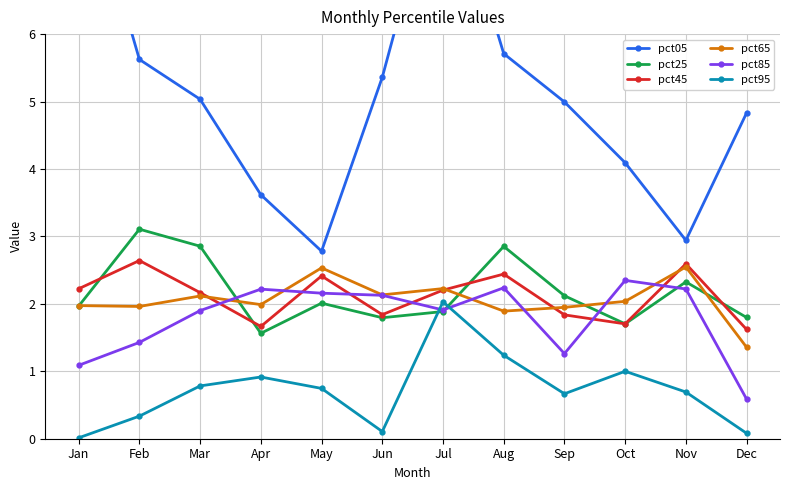

Which series changed the most between Mar and Aug?

pct05